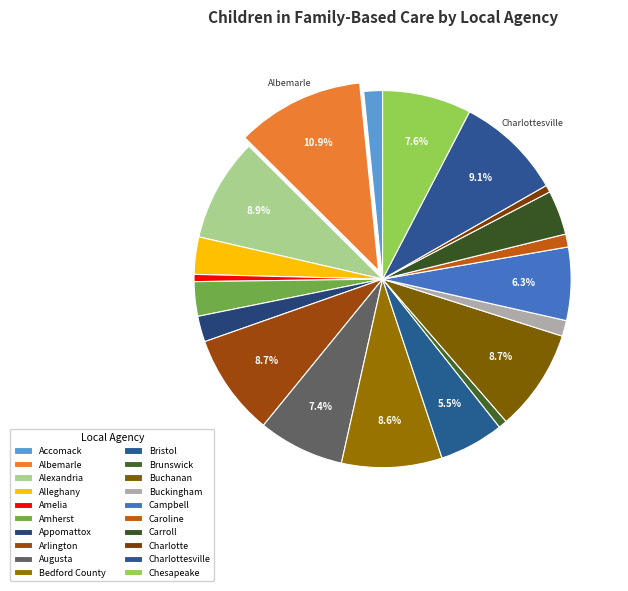

How many slices are in this pie chart?

20